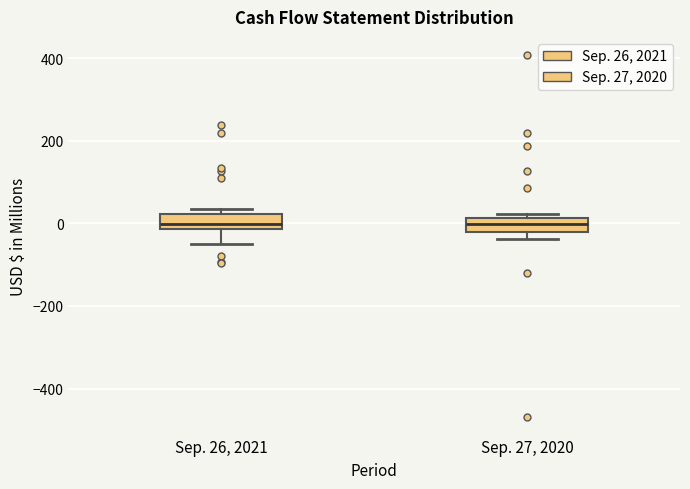

Where does the median line of the box for Sep. 27, 2020 sit on the y-axis? The values are not printed on the chart, so give them approximately, as read against the axis.

0